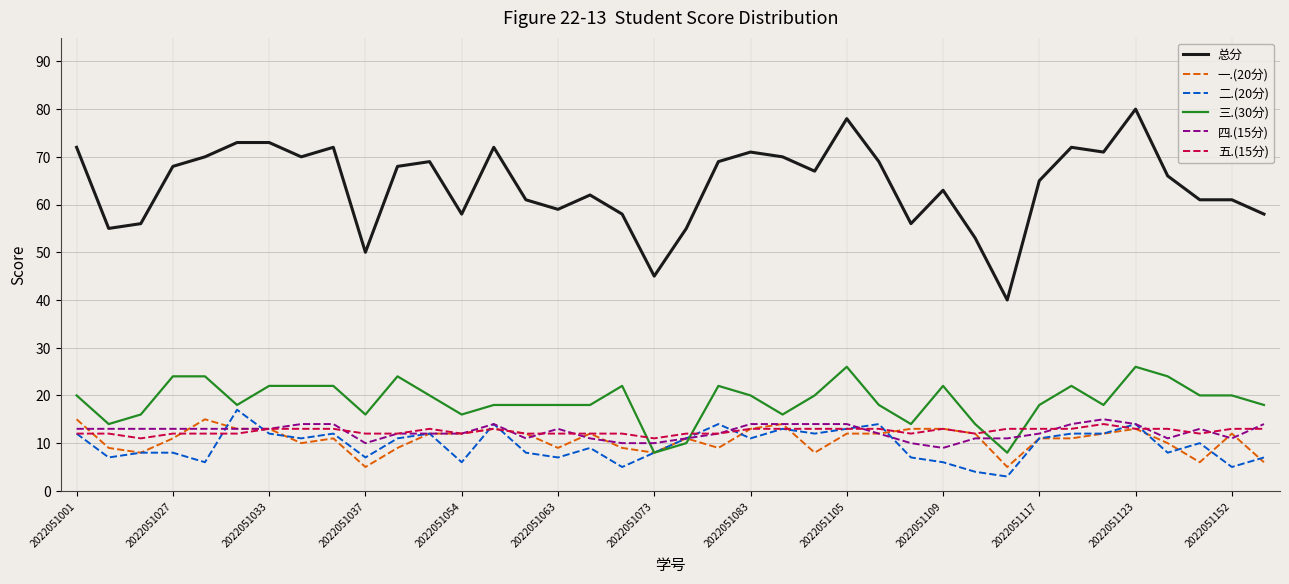

Which series has the largest total across all categories?

总分